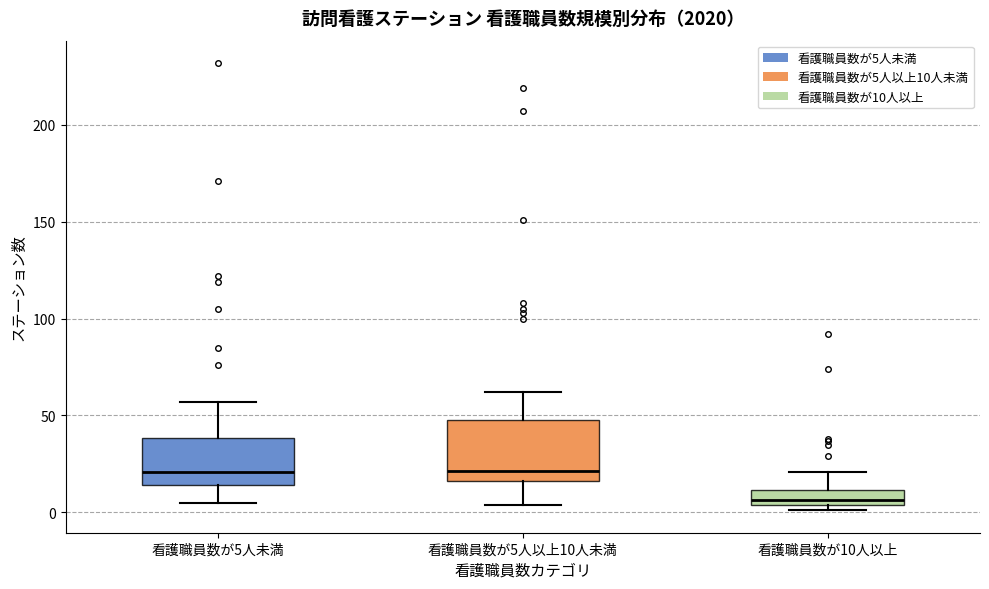

Reading left to right, transcribe this box plot: for each box, give where its median line is, the range the box spans, and where its two whiskers end, as read against the y-axis. The values are not printed on the chart, so give them approximately, as read against the axis.

看護職員数が5人未満: median 20, box 15 to 40, whiskers 5 to 55
看護職員数が5人以上10人未満: median 20, box 15 to 50, whiskers 5 to 60
看護職員数が10人以上: median 5 (just above the box's lower edge), box 5 to 10, whiskers 0 to 20